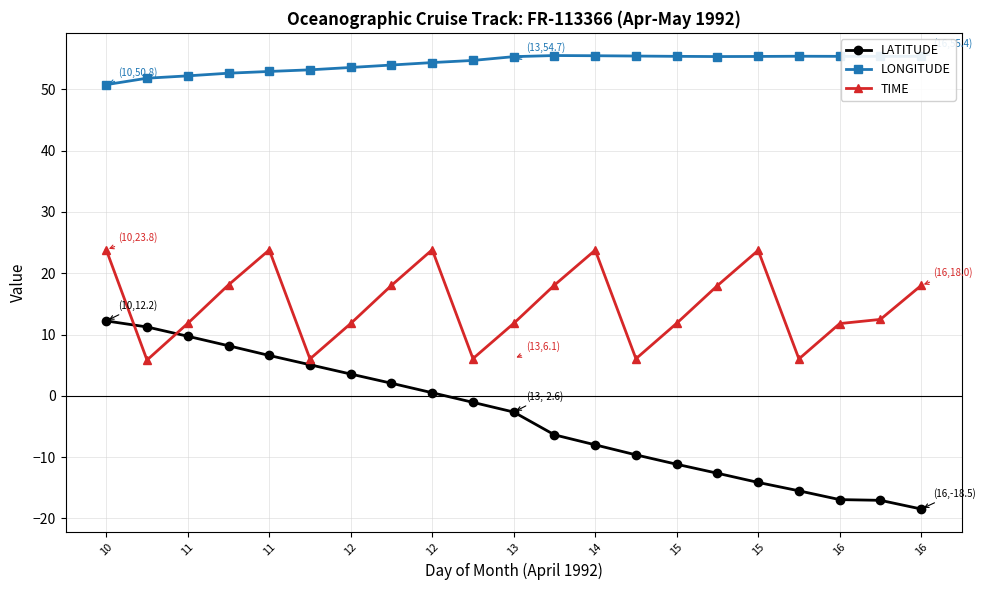

True or false: LATITUDE and LONGITUDE cross at least once.

False